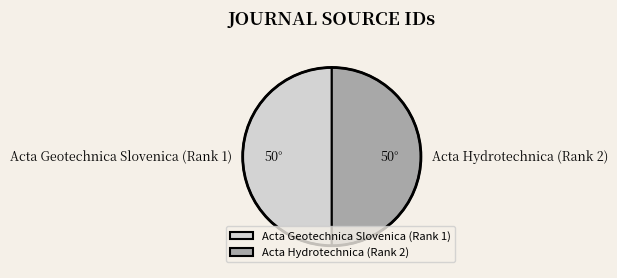

True or false: Acta Geotechnica Slovenica (Rank 1) accounts for 63% of the total.

False